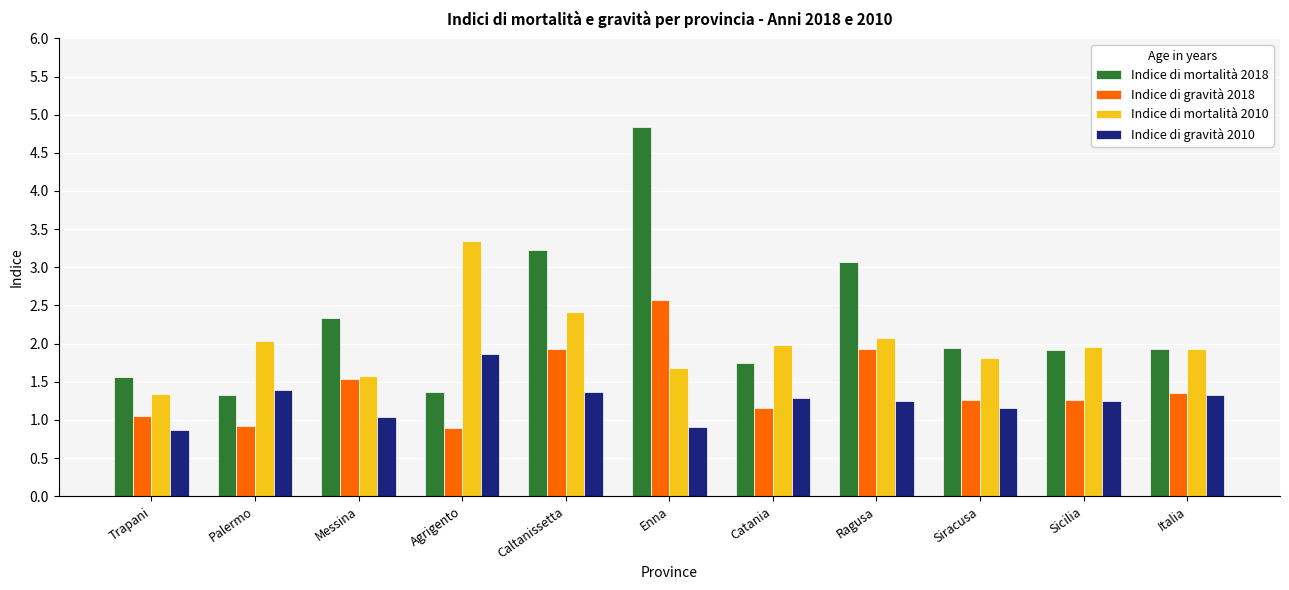

What is the difference between the highest and lowest values at Caltanissetta?

1.9